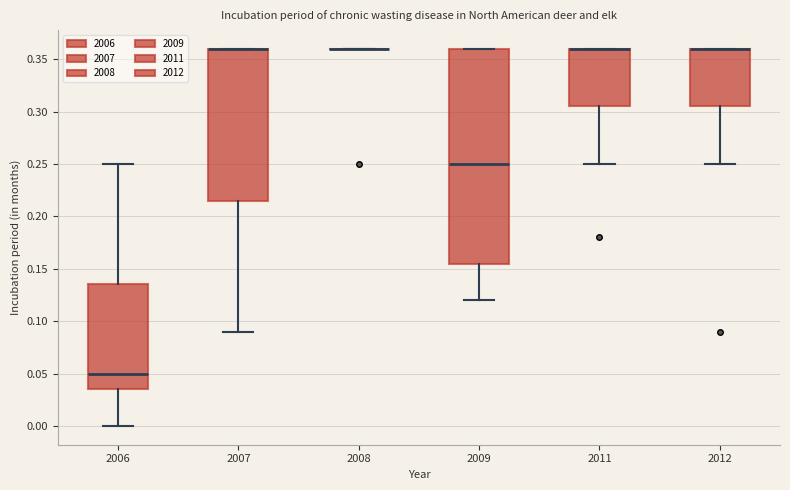

Where does the lower whisker of the box at x = 2007 end on the y-axis? The values are not printed on the chart, so give them approximately, as read against the axis.

0.090